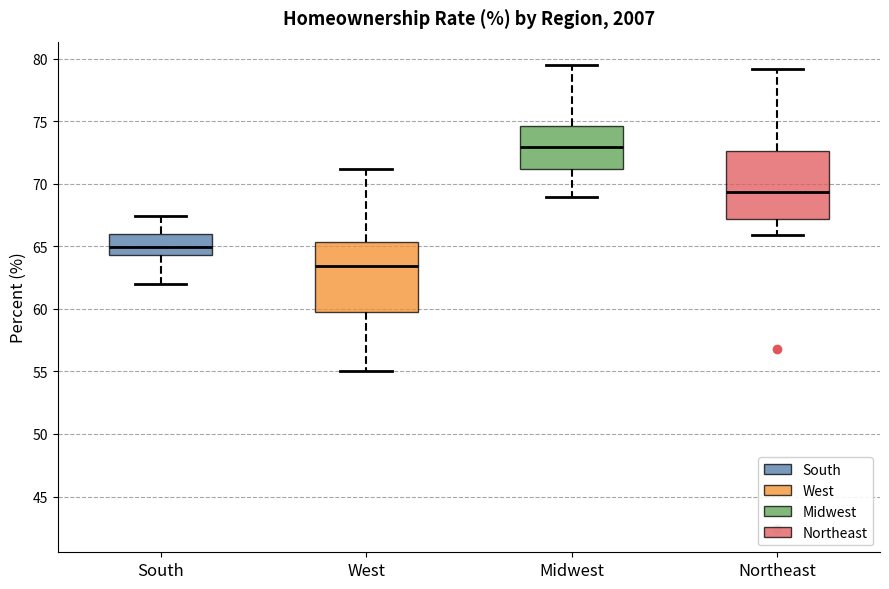

Reading left to right, transcribe this box plot: for each box, give where its median line is, the range the box spans, and where its two whiskers end, as read against the y-axis. The values are not printed on the chart, so give them approximately, as read against the axis.

South: median 65.0, box 64.5 to 66.0, whiskers 62.0 to 67.5
West: median 63.5, box 60.0 to 65.5, whiskers 55.0 to 71.0
Midwest: median 73.0, box 71.0 to 74.5, whiskers 69.0 to 79.5
Northeast: median 69.5, box 67.0 to 72.5, whiskers 66.0 to 79.0